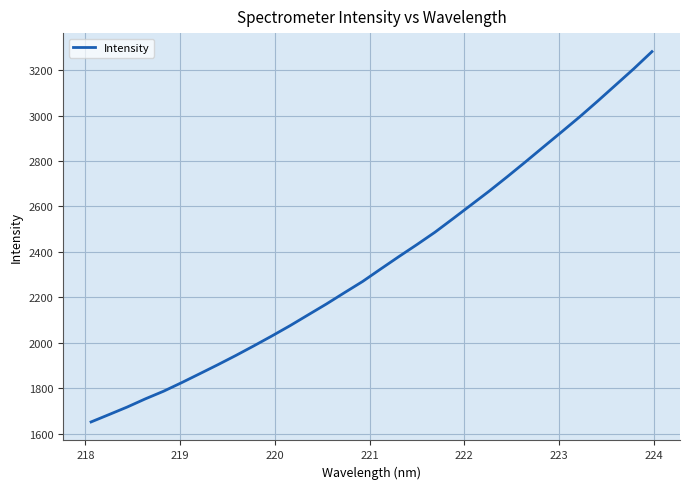

What is the difference between the maximum and minimum values?

1629.0